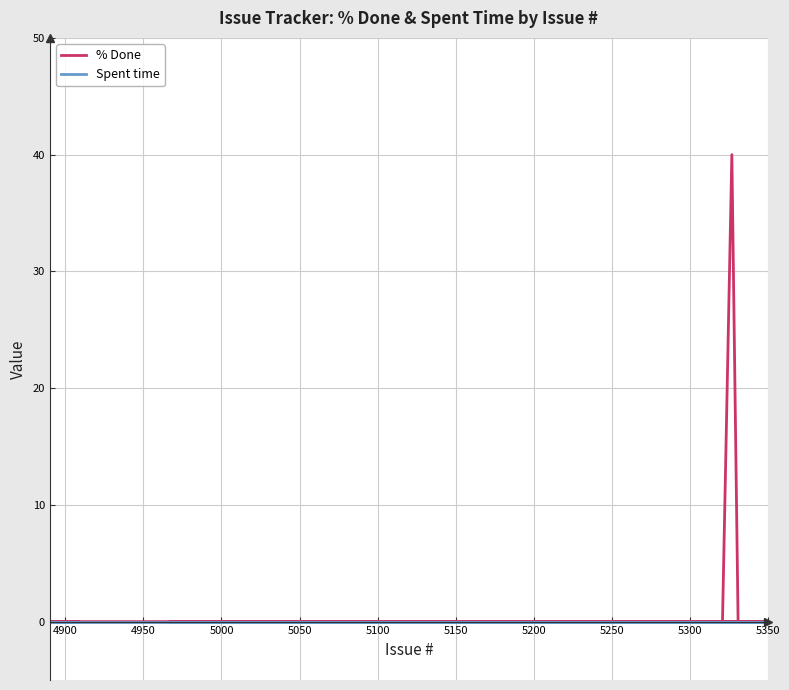

List the series in order of their overall mean, highest first.

% Done, Spent time